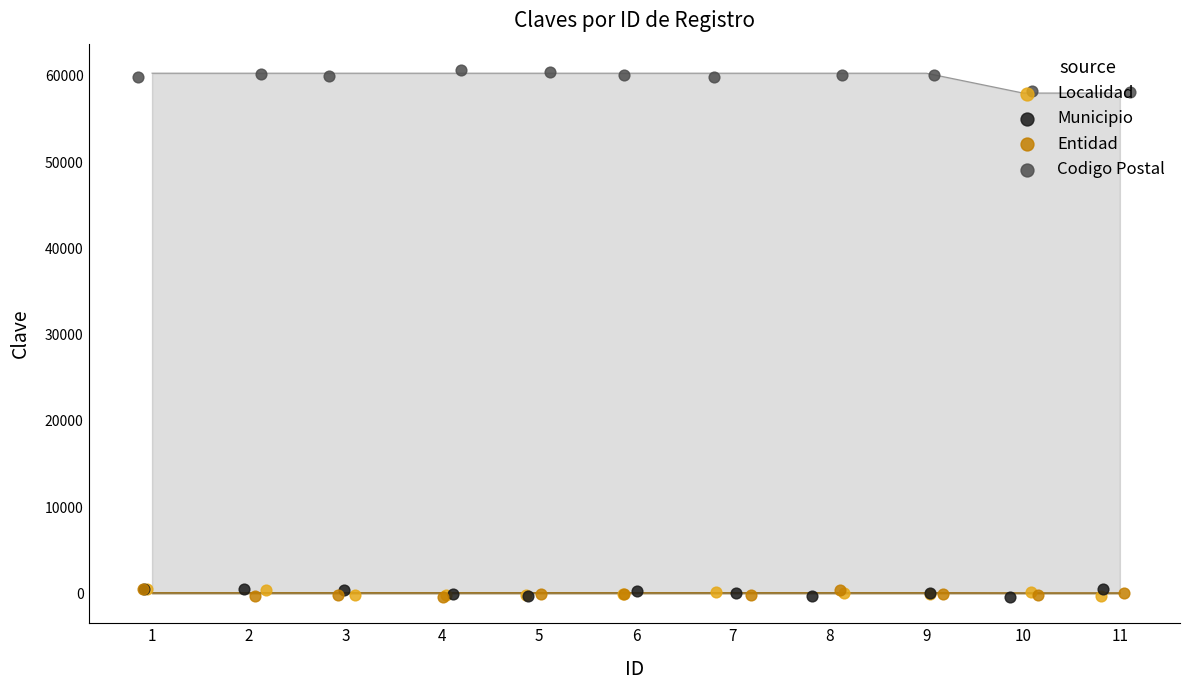

Which series has the widest spread of Y values?

Codigo Postal